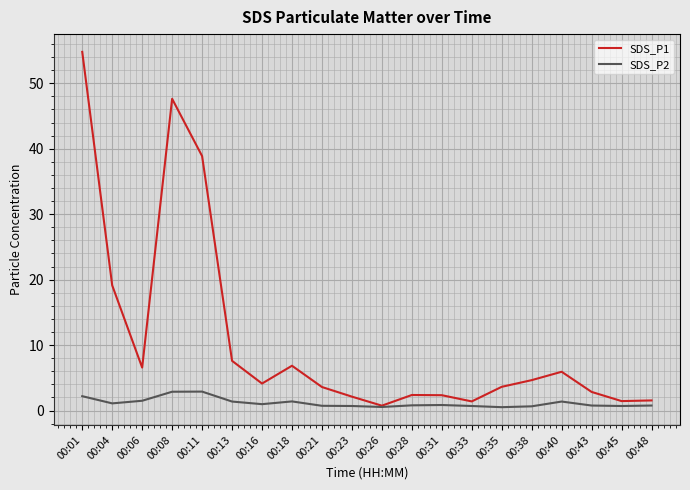

How many series are shown in this chart?

2